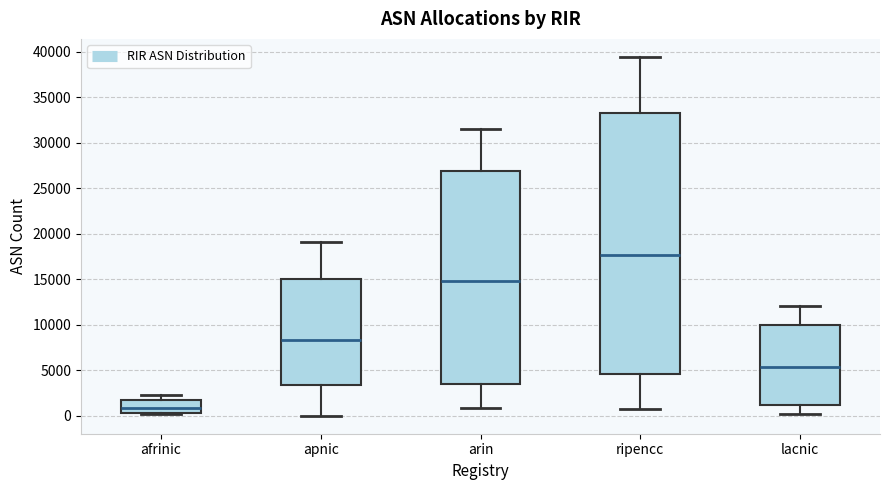

Reading left to right, transcribe this box plot: for each box, give where its median line is, the range the box spans, and where its two whiskers end, as read against the y-axis. The values are not printed on the chart, so give them approximately, as read against the axis.

afrinic: median 1000, box 500 to 1500, whiskers 0 to 2500
apnic: median 8500, box 3500 to 15000, whiskers 0 to 19000
arin: median 15000, box 3500 to 27000, whiskers 1000 to 31500
ripencc: median 17500, box 4500 to 33500, whiskers 500 to 39500
lacnic: median 5500, box 1000 to 10000, whiskers 0 to 12000